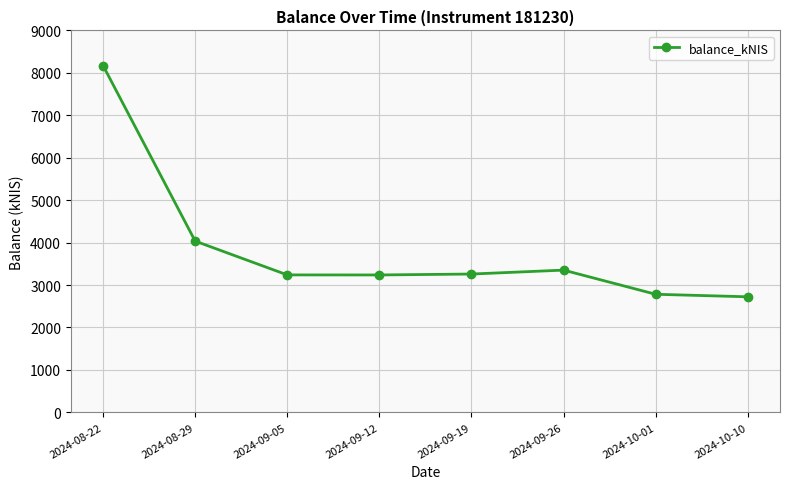

What is the label of the 7th point from the left?

2024-10-01